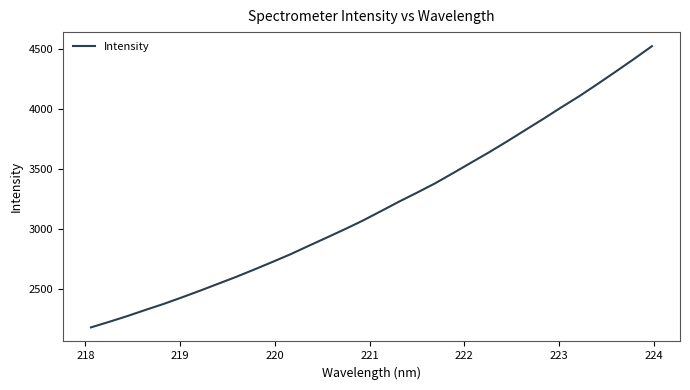

How many lines are shown in the chart?

1